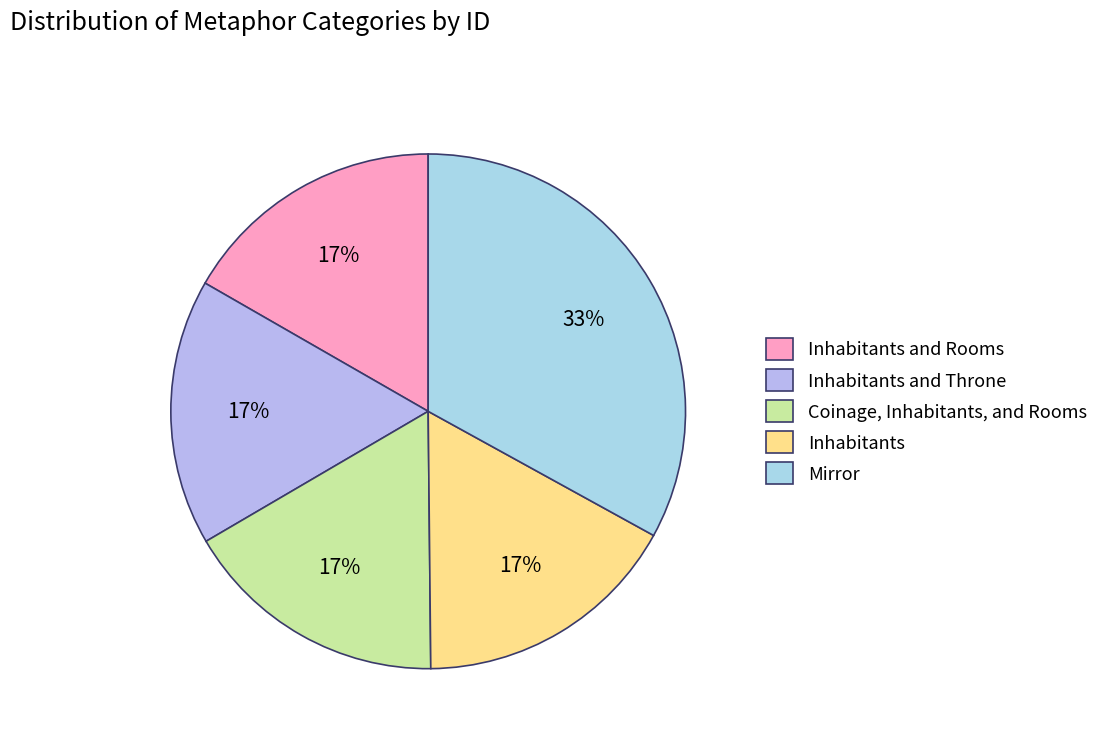

What percentage is NOT represented by Mirror?

67.0%